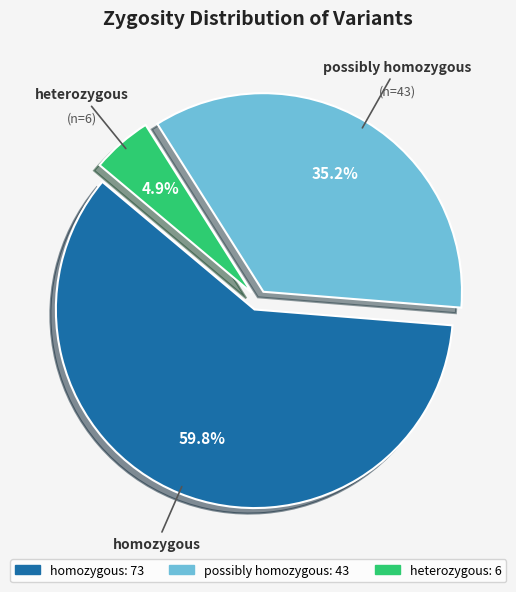

Rank the categories by value from highest to lowest.

homozygous, possibly homozygous, heterozygous